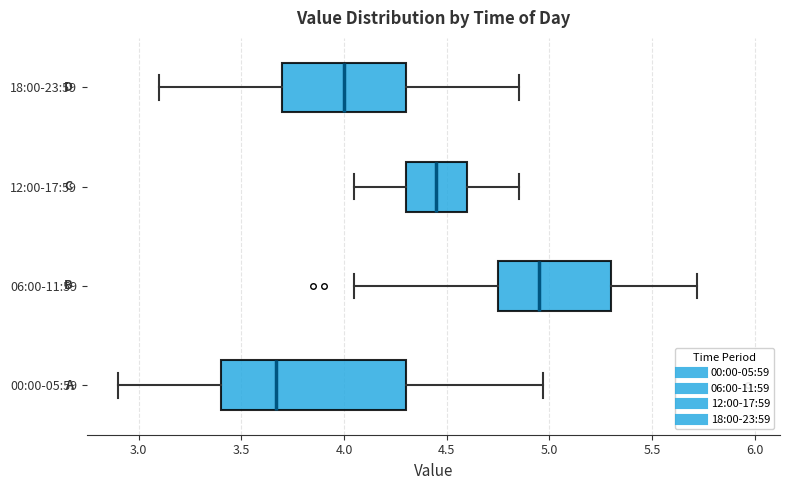

Reading bottom to top, transcribe this box plot: for each box, give where its median line is, the range the box spans, and where its two whiskers end, as read against the x-axis. The values are not printed on the chart, so give them approximately, as read against the axis.

00:00-05:59: median 3.65, box 3.40 to 4.30, whiskers 2.90 to 4.95
06:00-11:59: median 4.95, box 4.75 to 5.30, whiskers 4.05 to 5.70
12:00-17:59: median 4.45, box 4.30 to 4.60, whiskers 4.05 to 4.85
18:00-23:59: median 4.00, box 3.70 to 4.30, whiskers 3.10 to 4.85